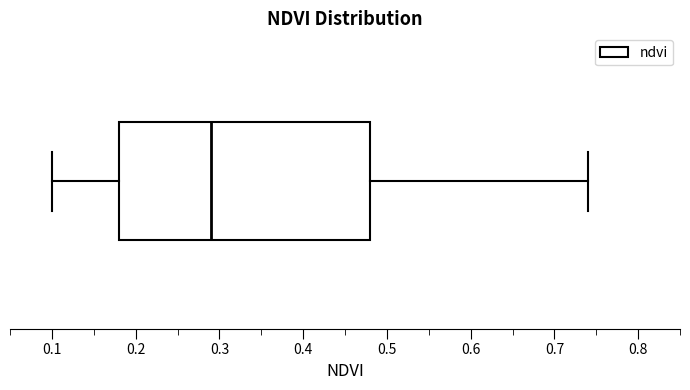

Read this box plot against the x-axis: the position of the median line, the range covered by the box, and the ends of both whiskers. The values are not printed on the chart, so give them approximately, as read against the axis.

median 0.29, box 0.18 to 0.48, whiskers 0.10 to 0.74